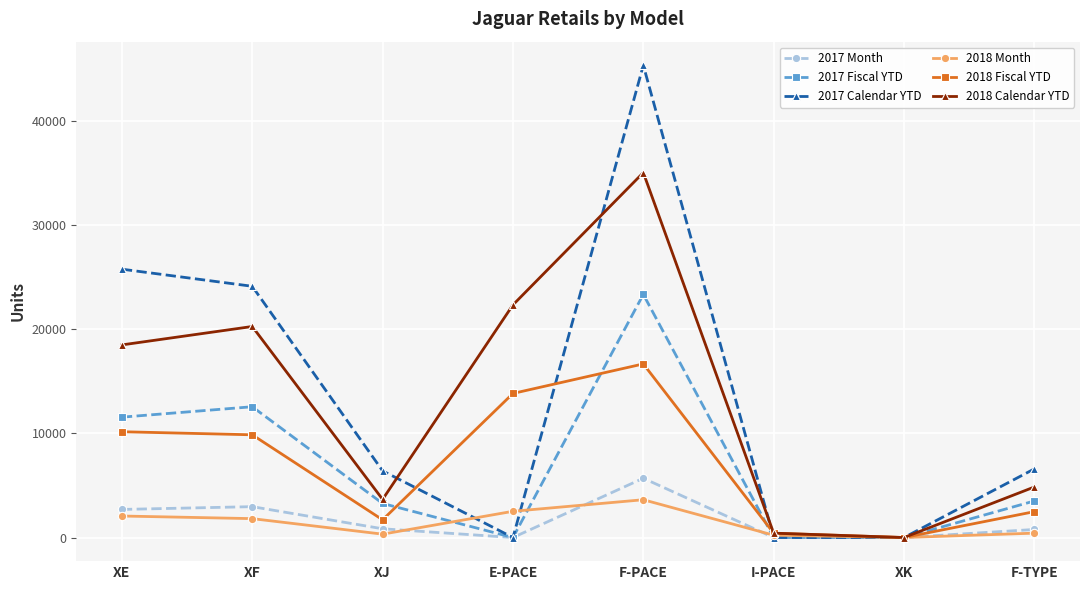

What is the sum of all 2017 Fiscal YTD values?

54230